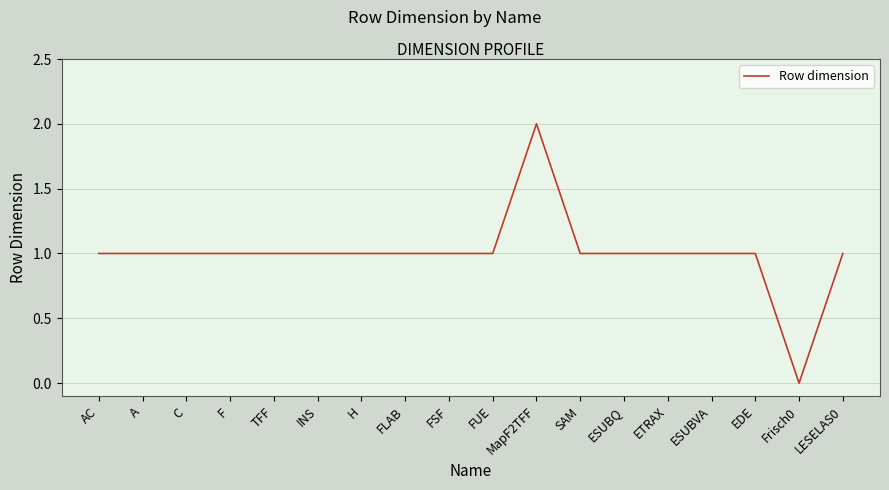

Reading right to left, extract all data points from this chart.

1	0	1	1	1	1	1	2	1	1	1	1	1	1	1	1	1	1